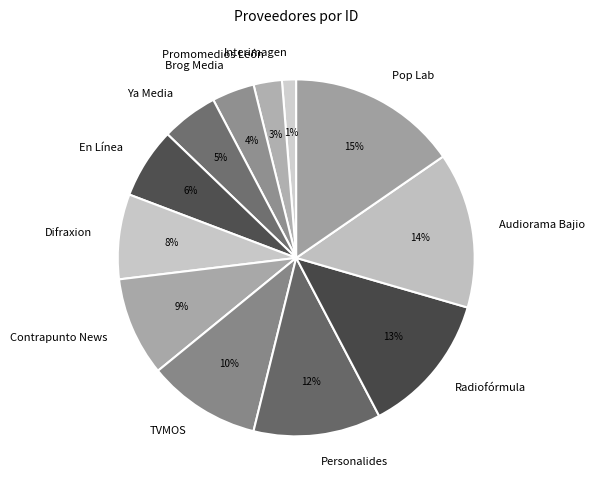

To the nearest percent, what is the combined percentage of Brog Media and Radiofórmula?

17%